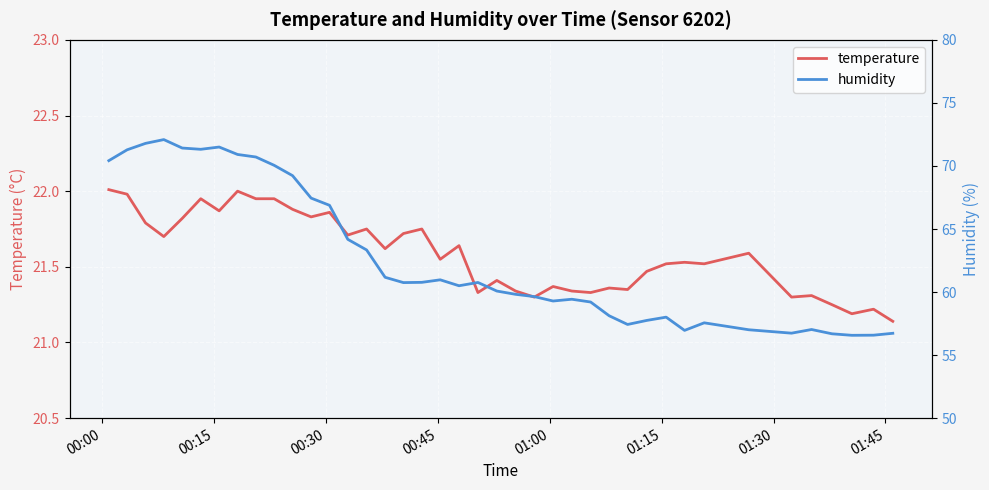

At how many categories does at least one series exceed 68?

11